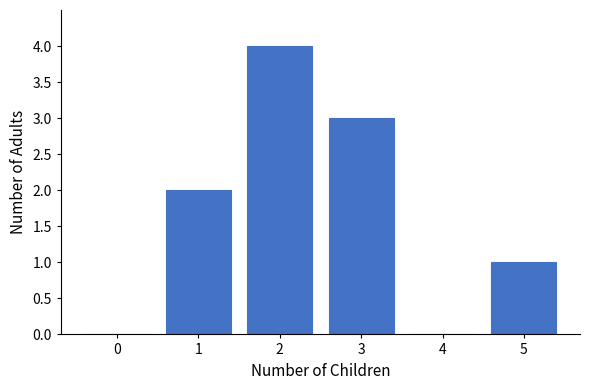

Reading left to right, what are all the values shown in this chart?

0=0	1=2	2=4	3=3	4=0	5=1